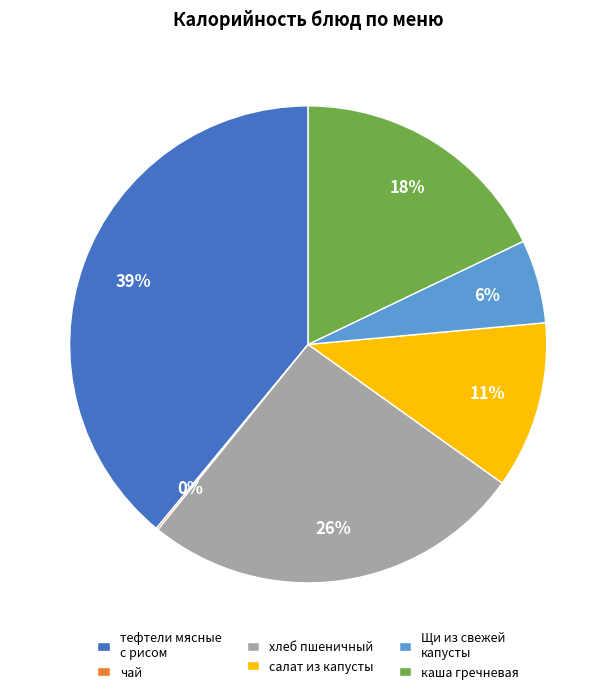

The тефтели мясные с рисом slice represents 39% of the pie. True or false?

True